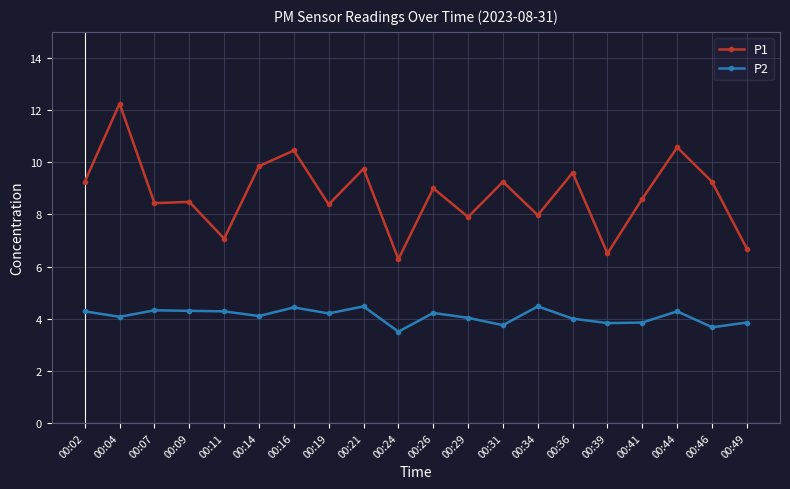

At which category does P1 reach its first local peak?

00:04